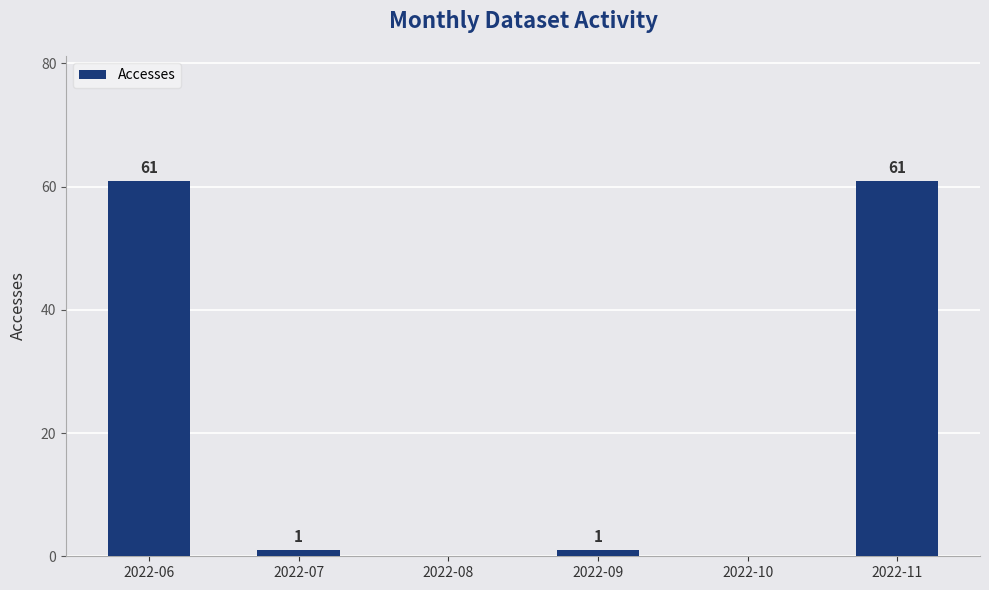

What is the change in value from 2022-06 to 2022-07?

-60